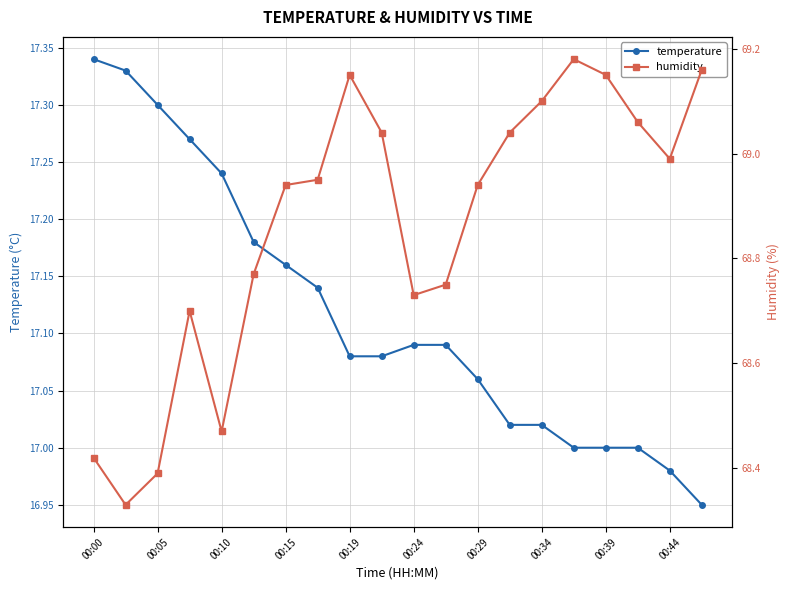

True or false: humidity and temperature cross at least once.

False